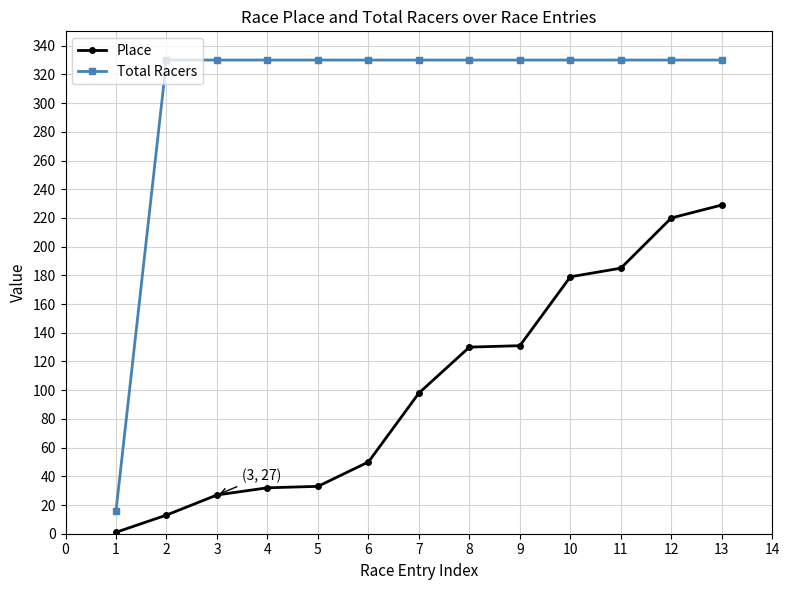

Is it true that Total Racers equals 330 at 7?

True